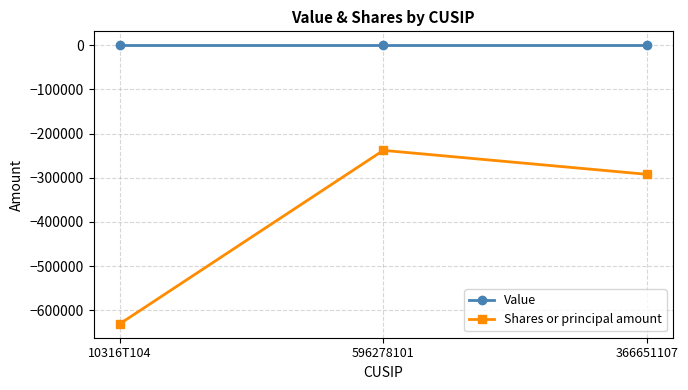

What is the total value across all series at 366651107?

-292270